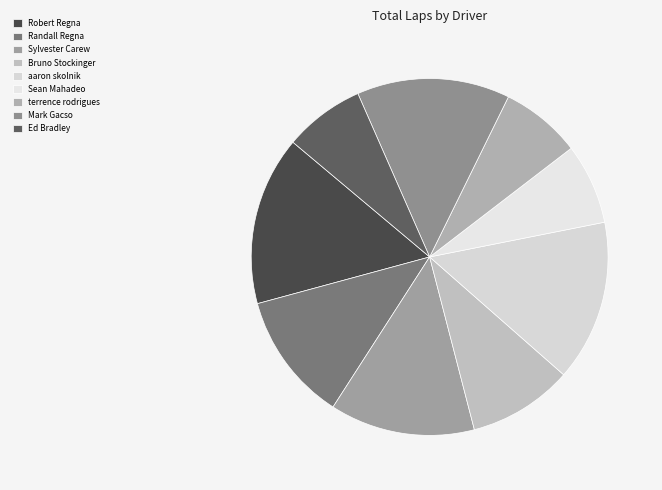

Does aaron skolnik represent more than half of the total?

No